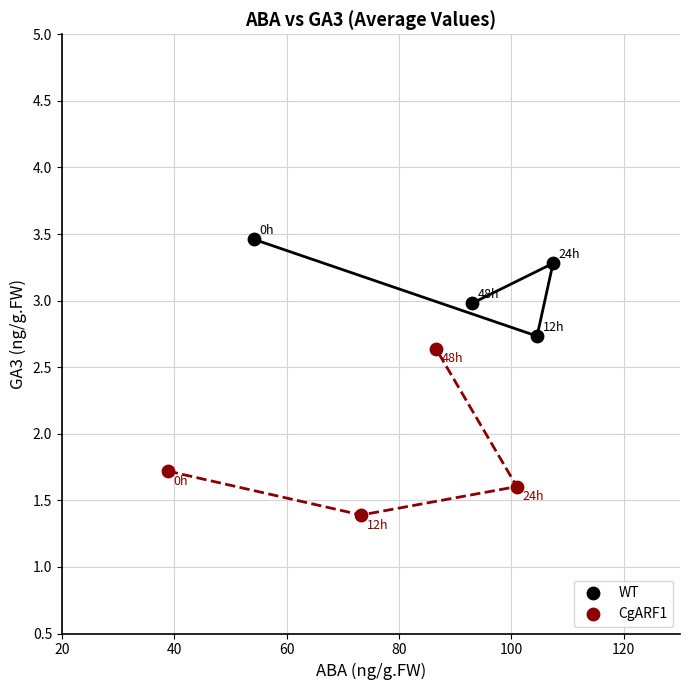

Which series reaches the minimum Y coordinate?

CgARF1